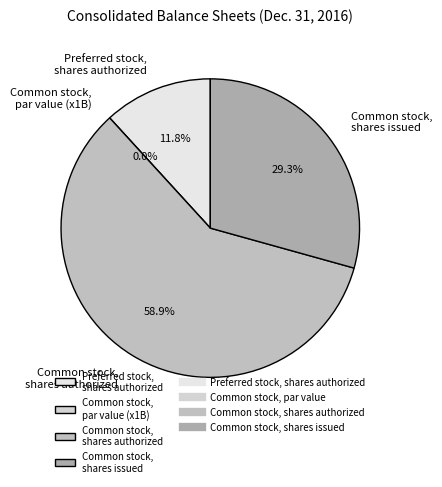

Combined, do Common stock, shares authorized and Preferred stock, shares authorized account for over 50%?

Yes